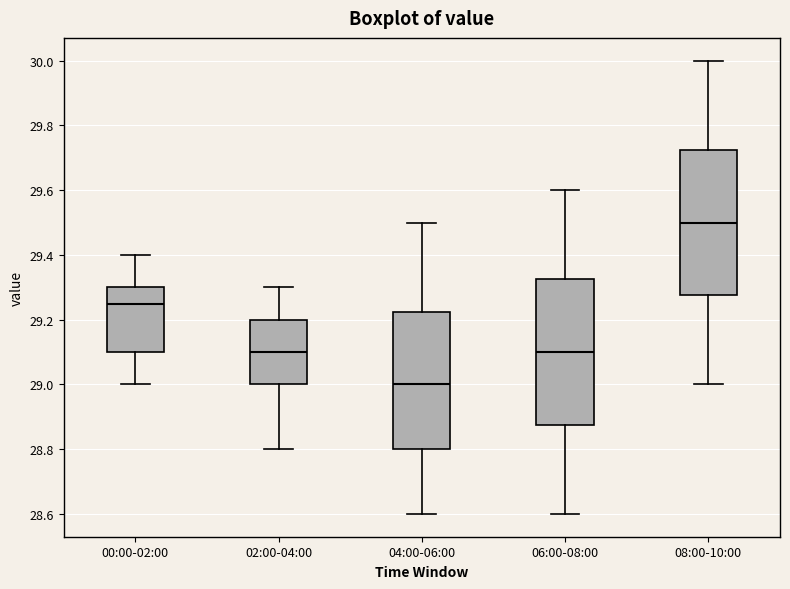

Which box's median line is the highest?

08:00-10:00